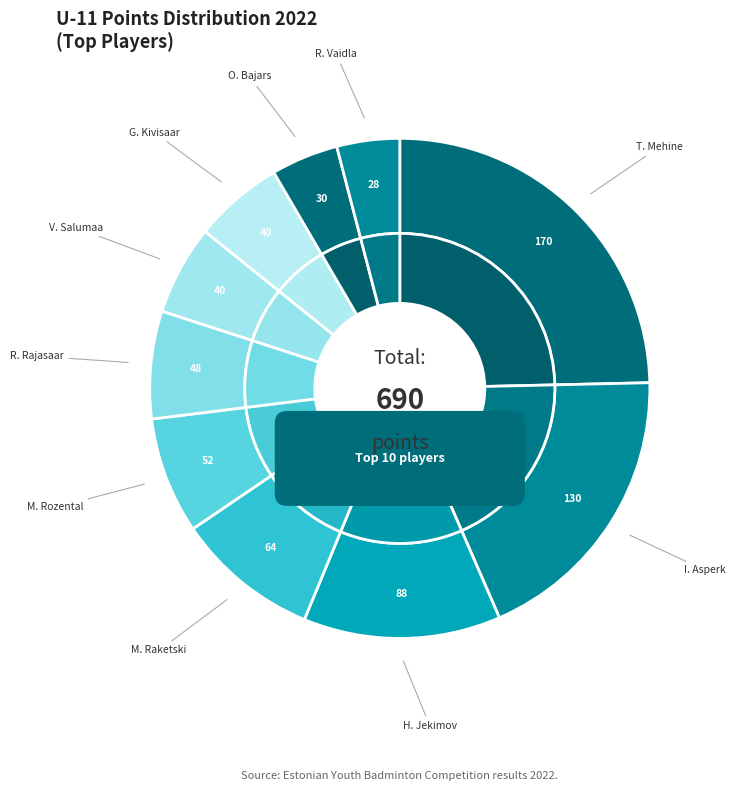

Combined, do Georg Kivisaar and Hendrik Jekimov account for over 50%?

No